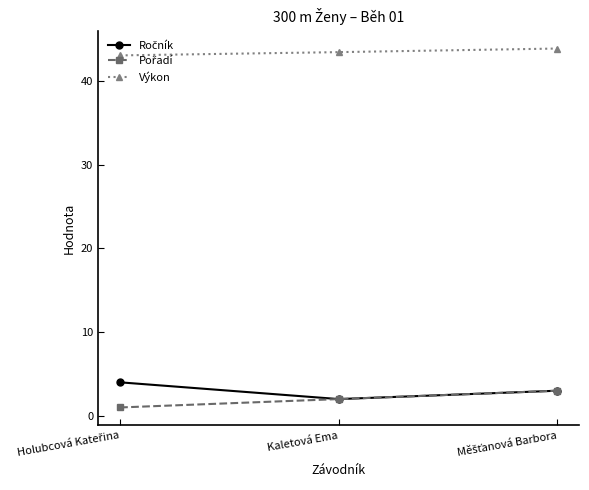

The value of Výkon at Kaletová Ema is 43.4. True or false?

True